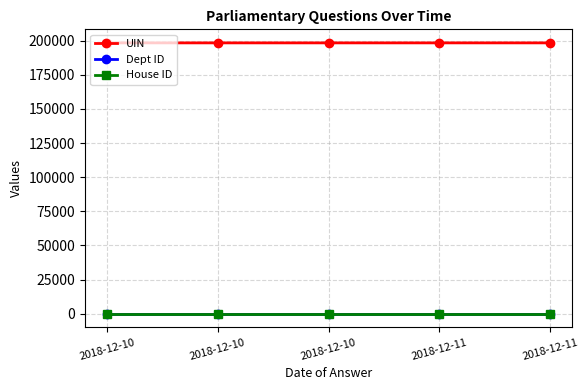

What are all the series names shown in the legend?

UIN, Dept ID, House ID